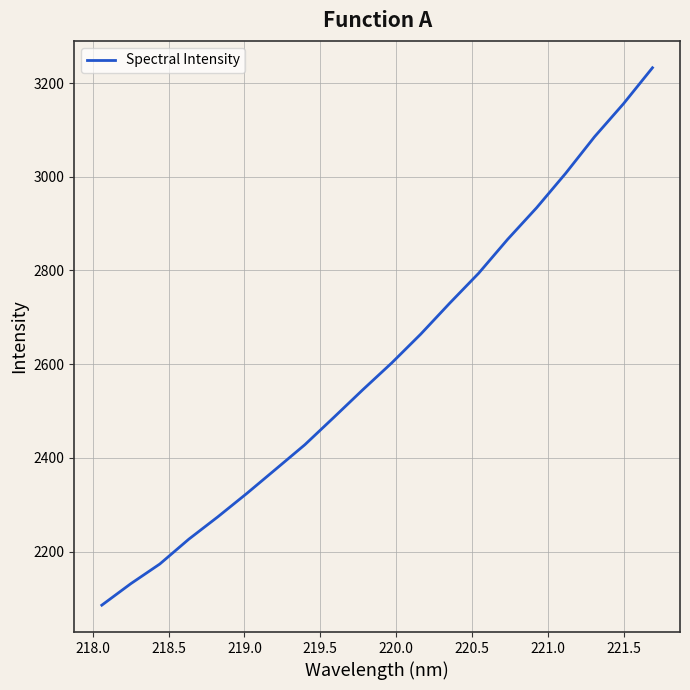

What is the maximum value shown in the chart?

3232.7